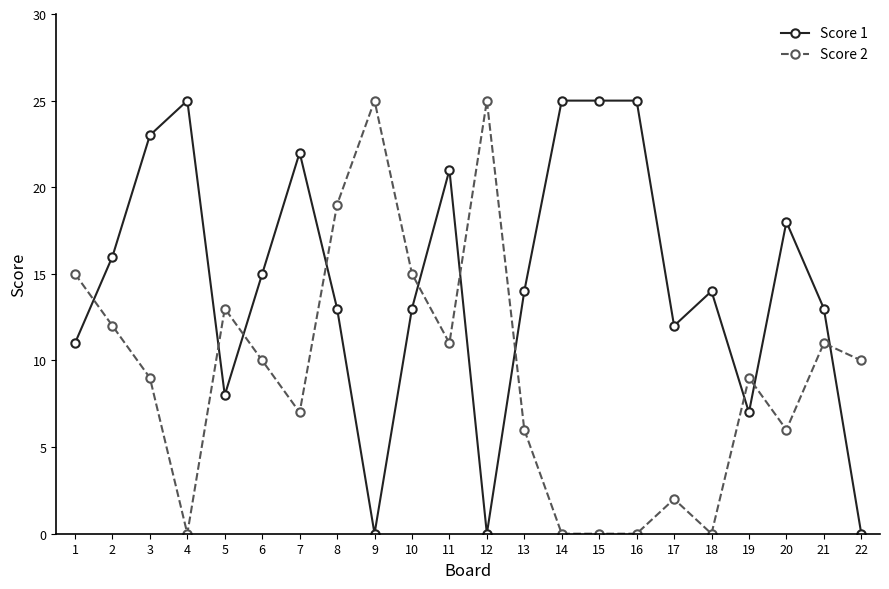

What is the spread (max minus min) of values at 7?

15